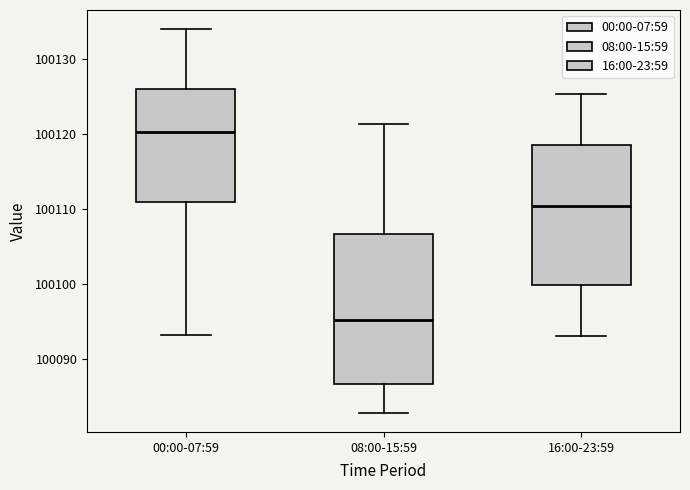

Reading left to right, transcribe this box plot: for each box, give where its median line is, the range the box spans, and where its two whiskers end, as read against the y-axis. The values are not printed on the chart, so give them approximately, as read against the axis.

00:00-07:59: median 100120, box 100111 to 100126, whiskers 100093 to 100134
08:00-15:59: median 100095, box 100087 to 100107, whiskers 100083 to 100121
16:00-23:59: median 100110, box 100100 to 100119, whiskers 100093 to 100125